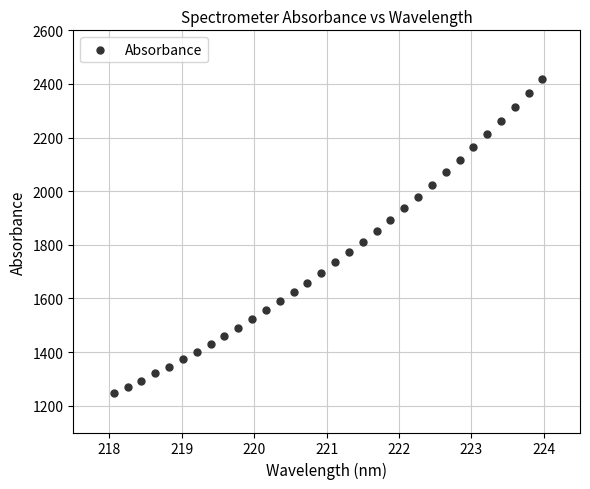

What is the range of X values (max minus min)?

5.9